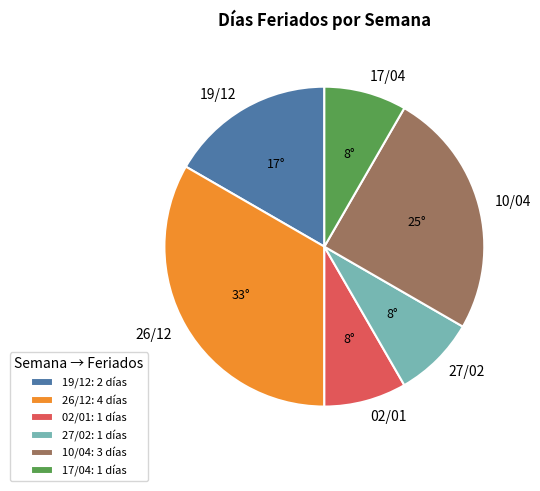

Is it true that 27/02 is 8% of the pie?

True